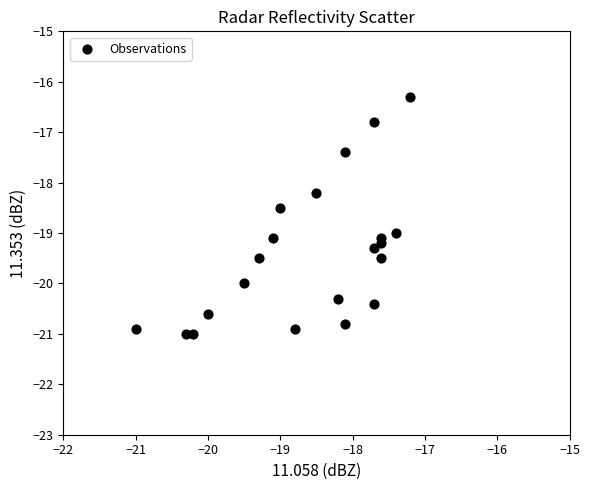

What Y value in the scatter plot is closest to -18?

-18.2